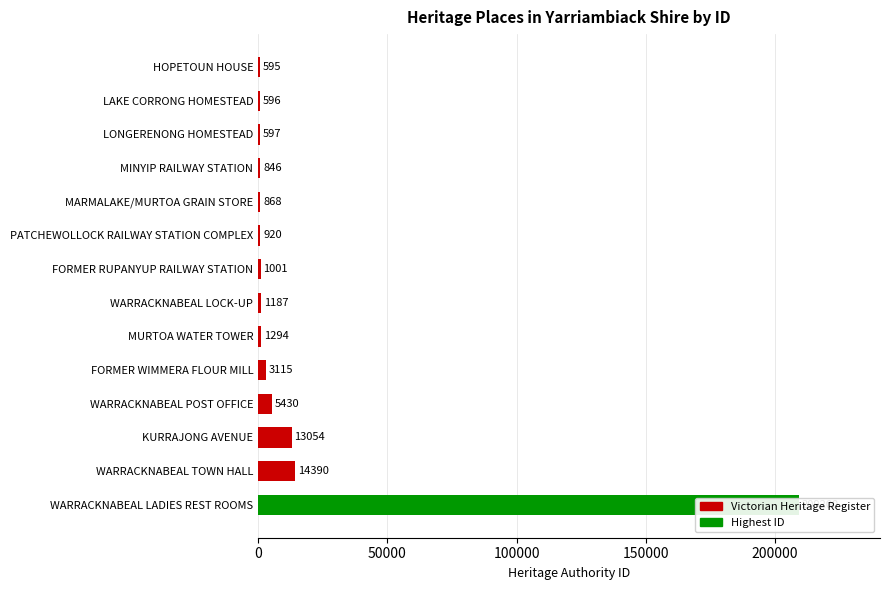

How many categories are shown in the chart?

14